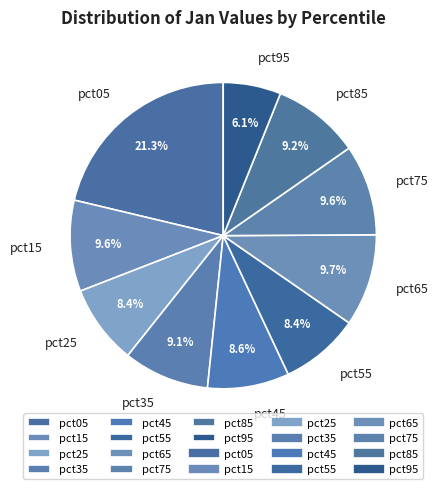

Which category has the smallest portion of the pie?

pct95